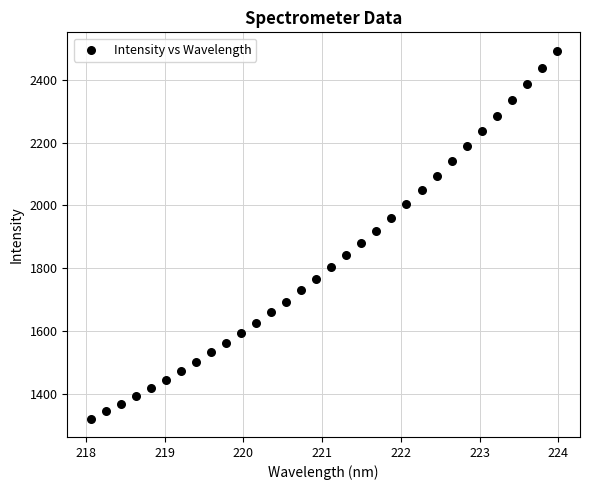

What is the range of Y values (max minus min)?

1169.8